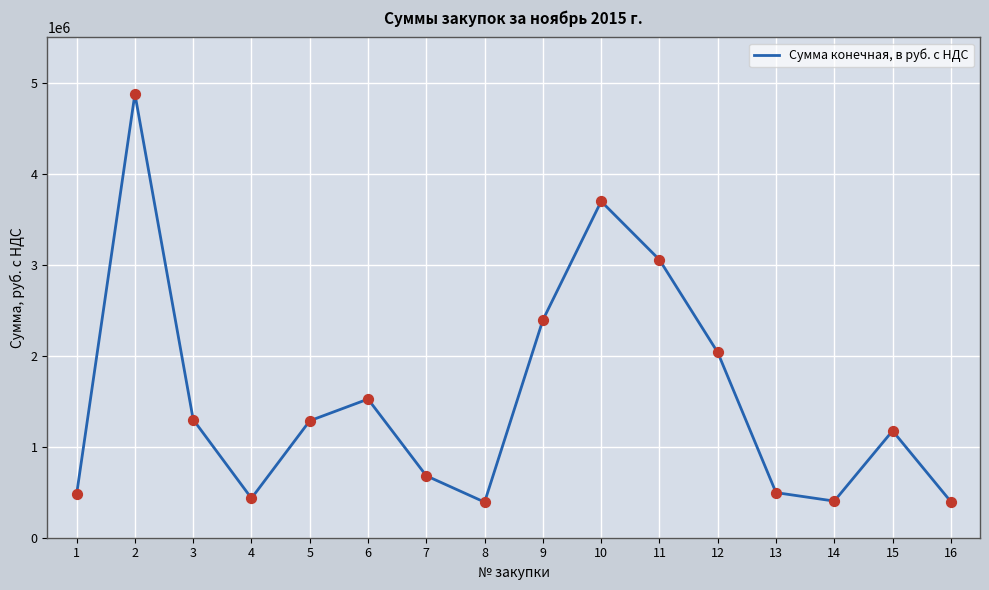

What is the change in value from 2 to 12?

-2841503.6